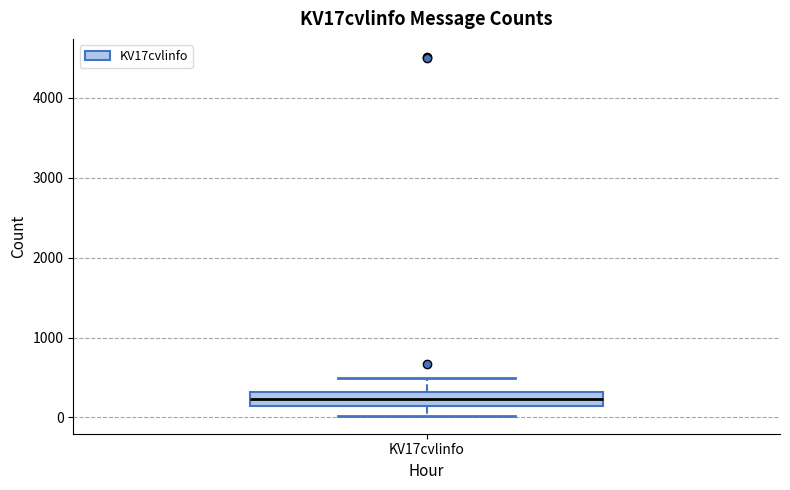

Where is the upper edge of the box for KV17cvlinfo on the y-axis? The values are not printed on the chart, so give them approximately, as read against the axis.

300